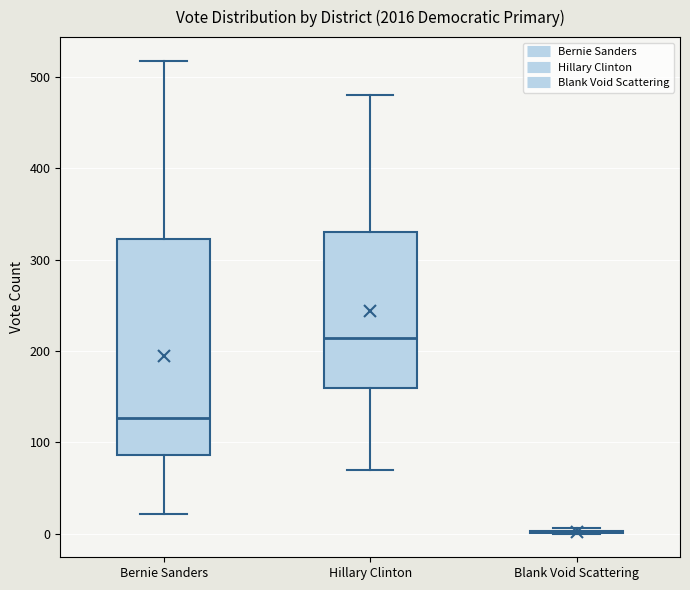

Where is the lower edge of the box for Hillary Clinton on the y-axis? The values are not printed on the chart, so give them approximately, as read against the axis.

160